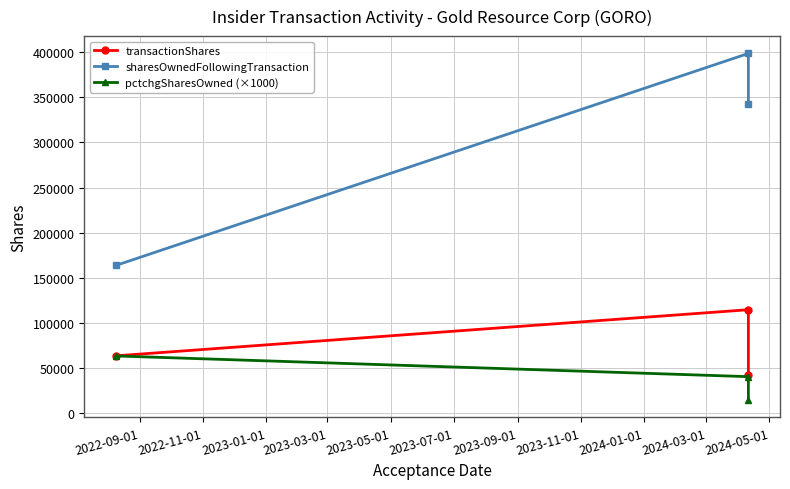

Which series has the largest total across all categories?

sharesOwnedFollowingTransaction